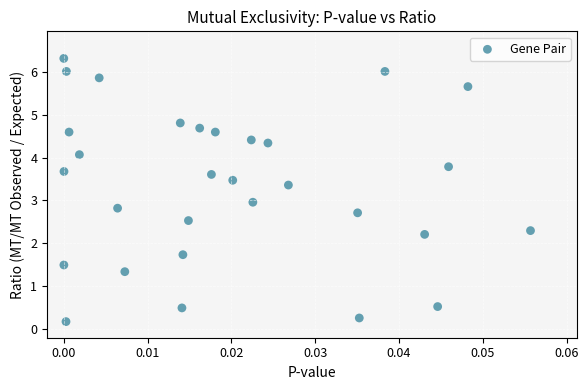

What is the range of Y values (max minus min)?

6.1